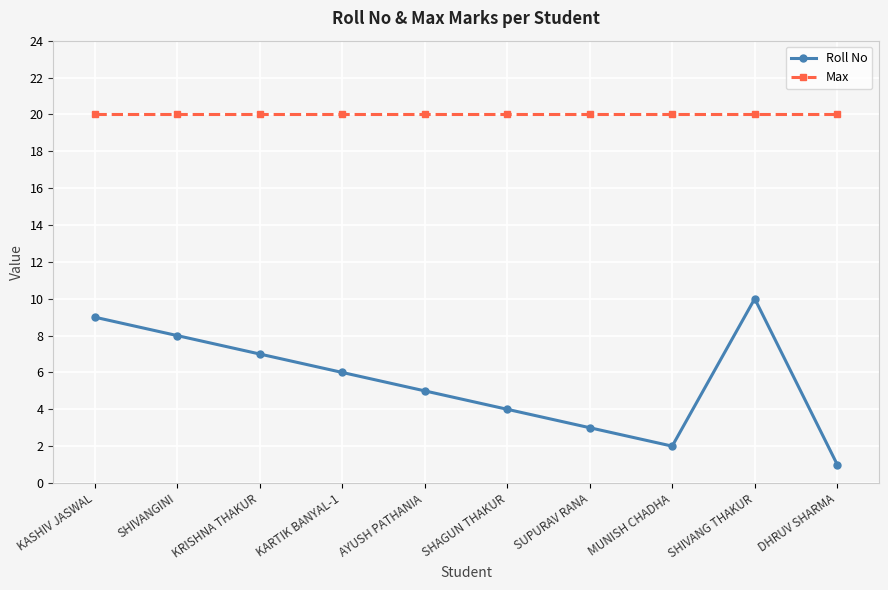

Which series has the largest range (max minus min)?

Roll No